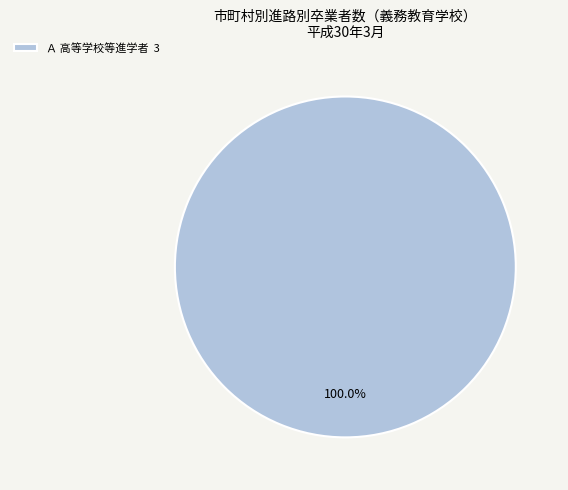

Rank the categories by value from lowest to highest.

Ａ 高等学校等進学者 3